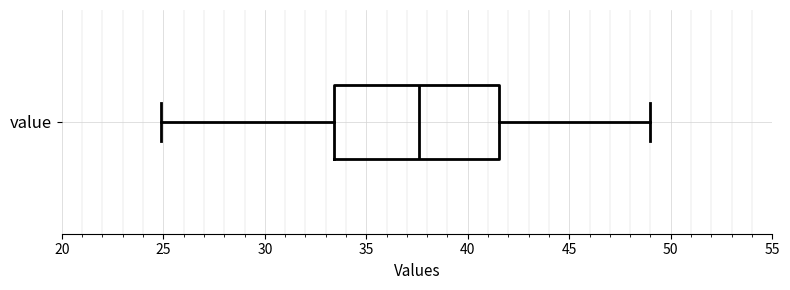

Transcribe this box plot: give where the median line is, the range the box spans, and where the two whiskers end, as read against the x-axis. The values are not printed on the chart, so give them approximately, as read against the axis.

median 37.5, box 33.5 to 41.5, whiskers 25.0 to 49.0